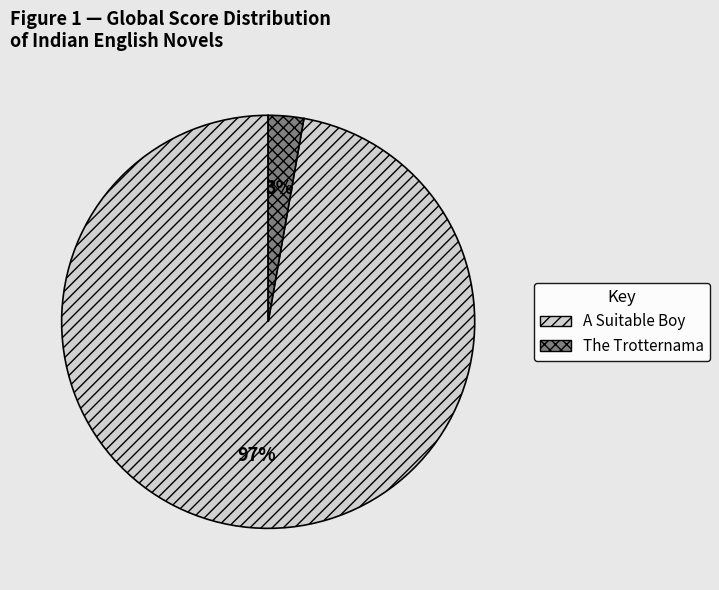

Do The Trotternama and A Suitable Boy together represent more than half of the pie?

Yes